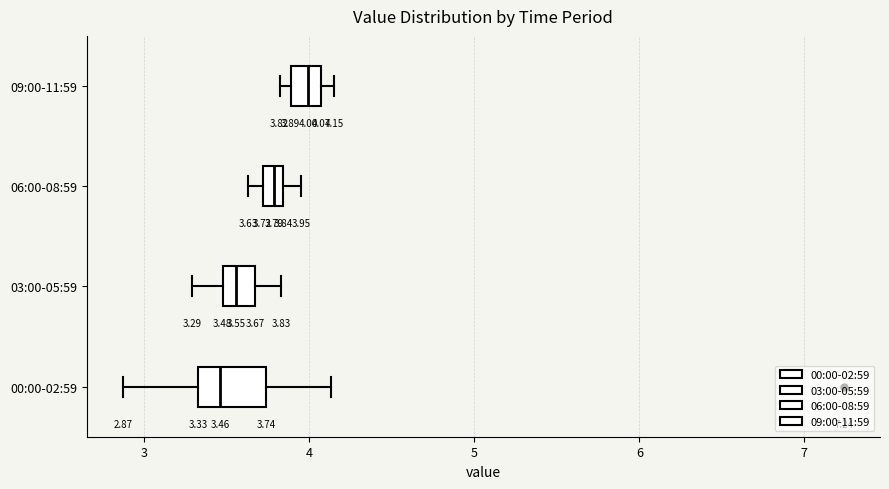

Which box's median line is the furthest to the right?

09:00-11:59